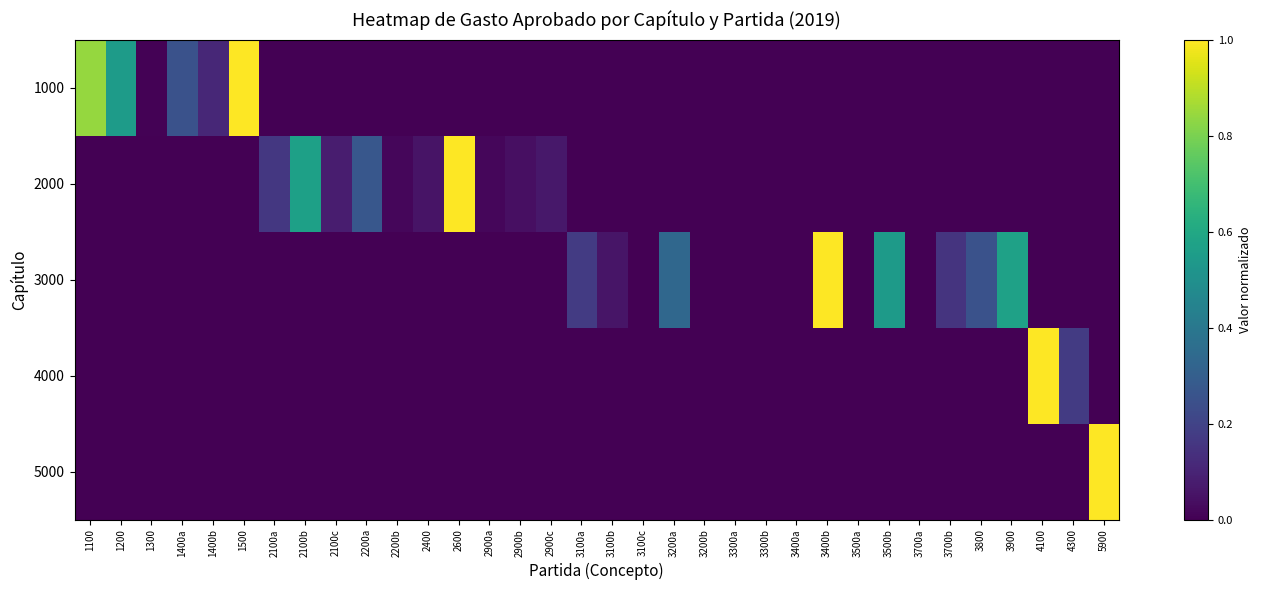

At 2900b, list the series in order from largest to smallest.

2000, 1000, 3000, 4000, 5000